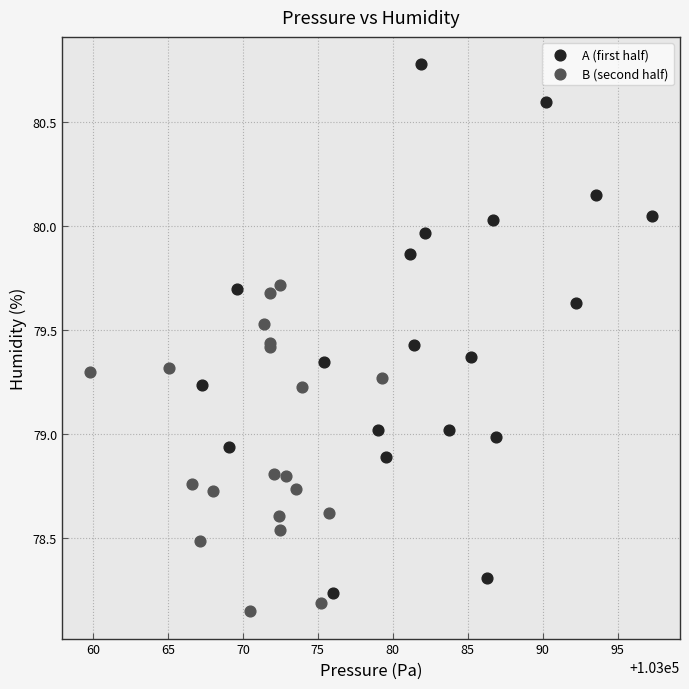

What are all the series names shown in the legend?

A (first half), B (second half)